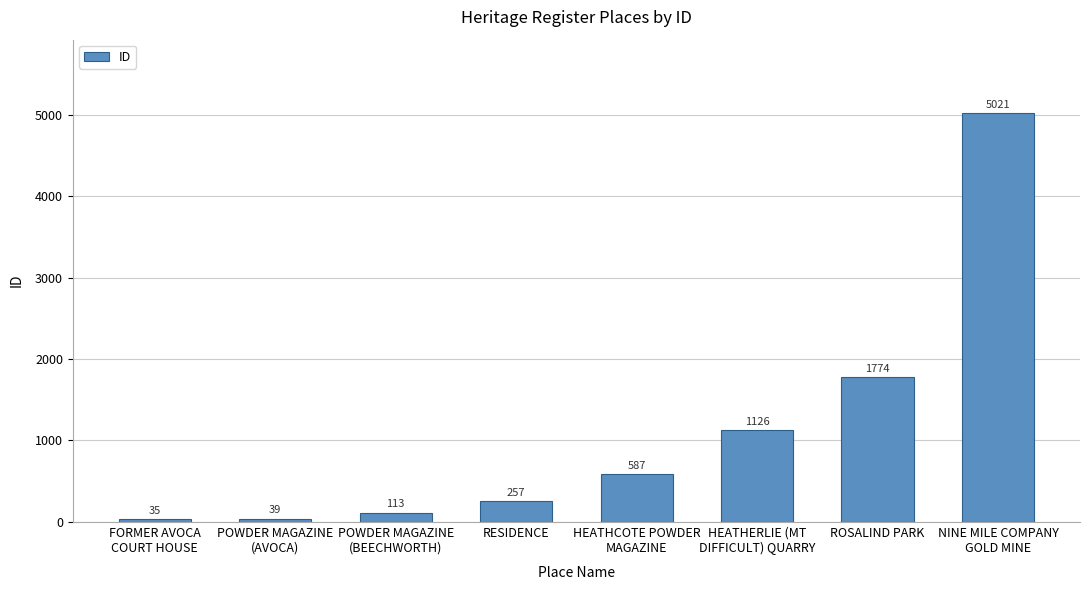

What is the label of the 3rd bar from the left?

POWDER MAGAZINE
(BEECHWORTH)